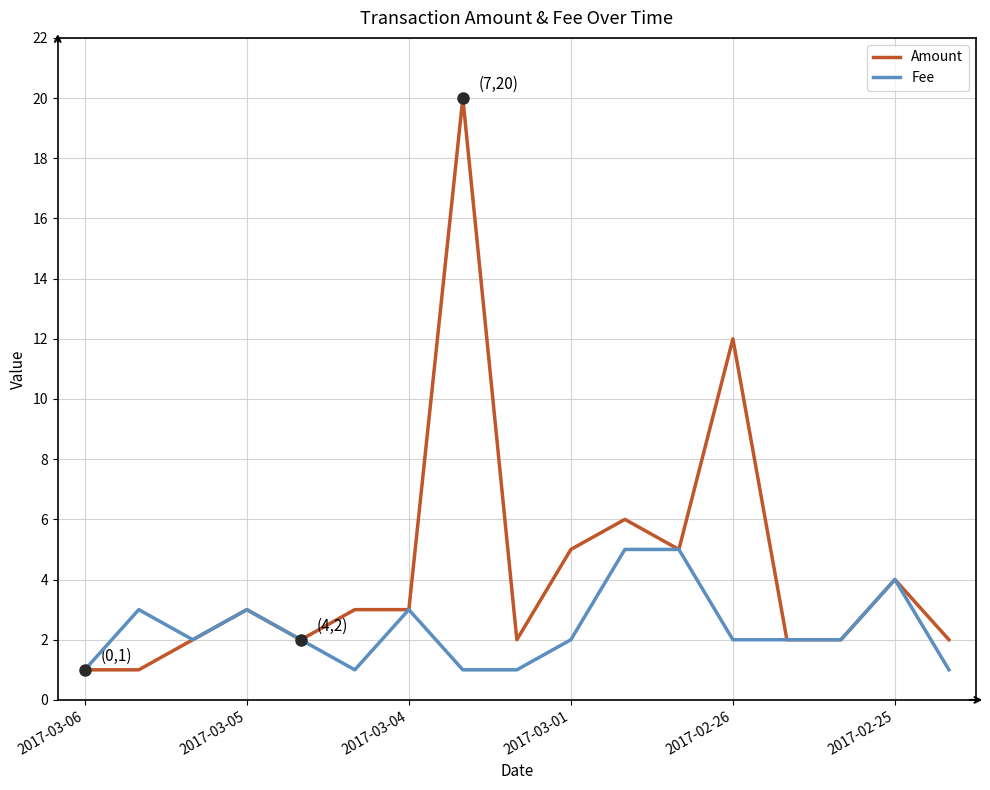

What is the highest value of the Amount series?

20